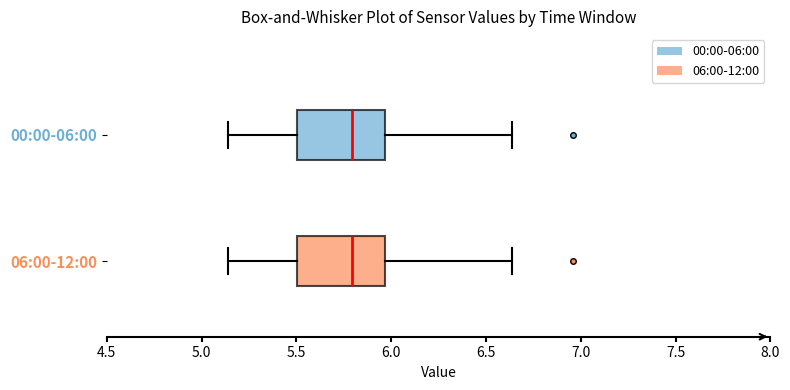

Where is the left edge of the box for 06:00-12:00 on the x-axis? The values are not printed on the chart, so give them approximately, as read against the axis.

5.50